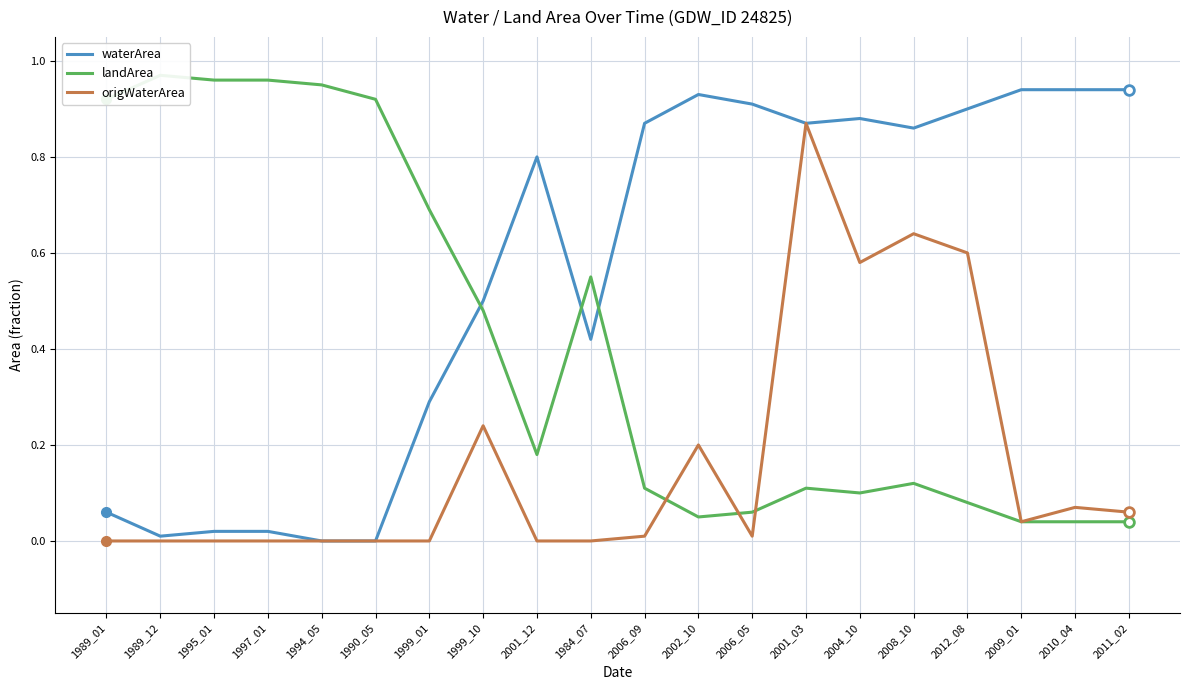

Is this an area chart (filled region under the line)?

No